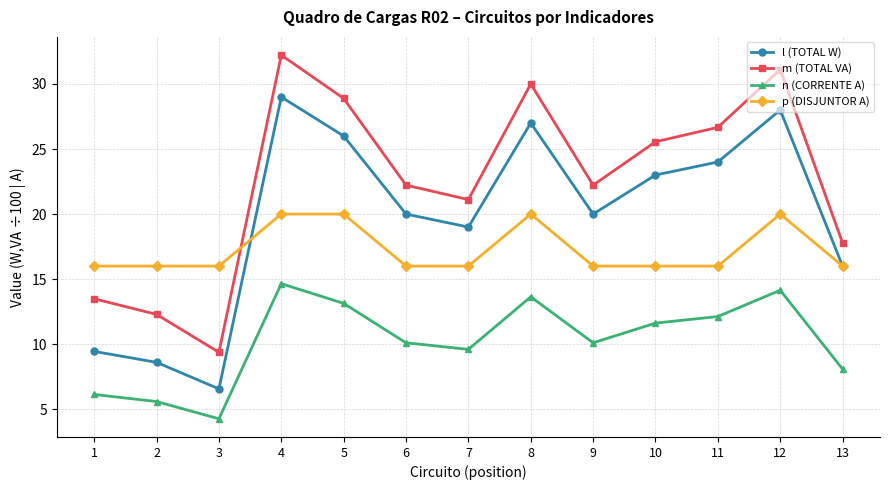

What is the greatest value displayed?

32.2